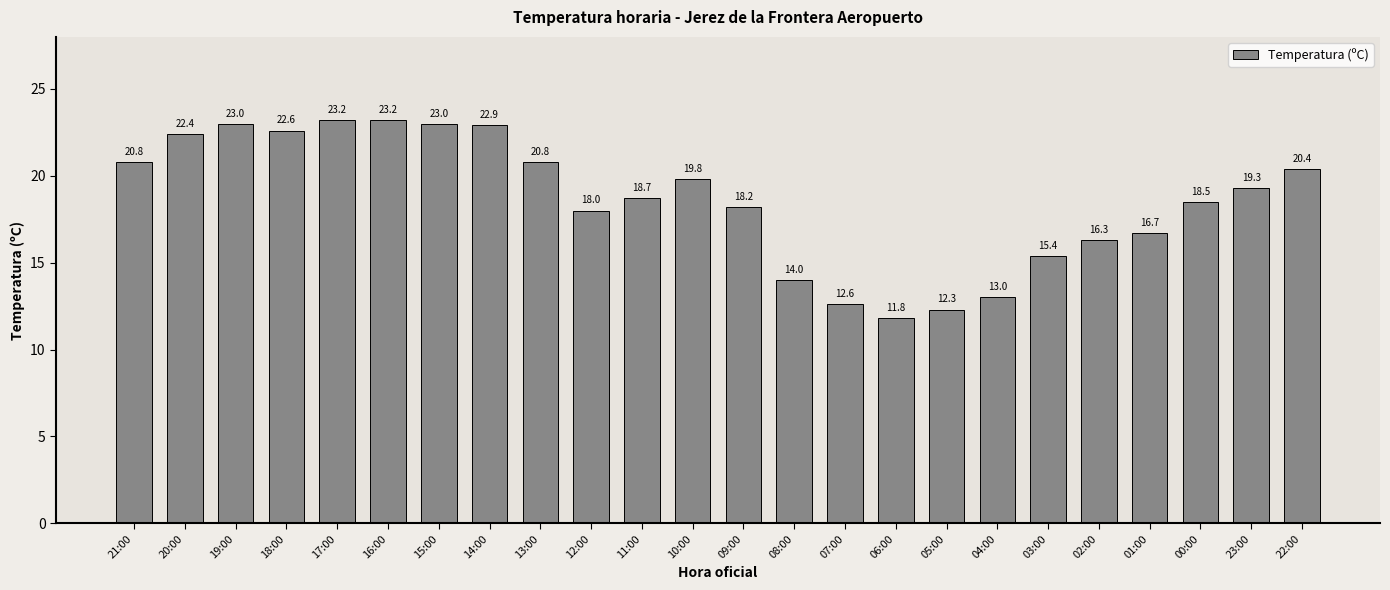

What is the difference between the maximum and minimum values?

11.4